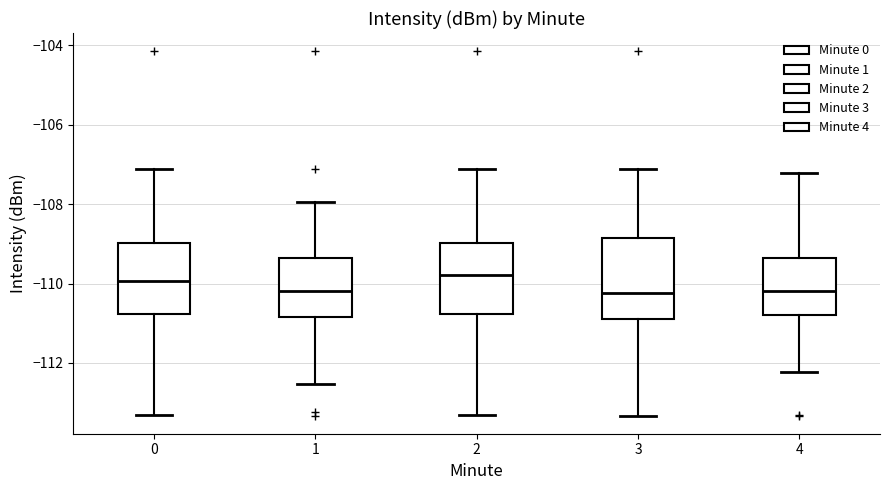

Reading left to right, read every box against the y-axis: the position of its median line, the range the box covers, and the ends of its whiskers. The values are not printed on the chart, so give them approximately, as read against the axis.

0: median -110.0, box -110.8 to -109.0, whiskers -113.4 to -107.2
1: median -110.2, box -110.8 to -109.4, whiskers -112.6 to -108.0
2: median -109.8, box -110.8 to -109.0, whiskers -113.4 to -107.2
3: median -110.2, box -110.8 to -108.8, whiskers -113.4 to -107.2
4: median -110.2, box -110.8 to -109.4, whiskers -112.2 to -107.2